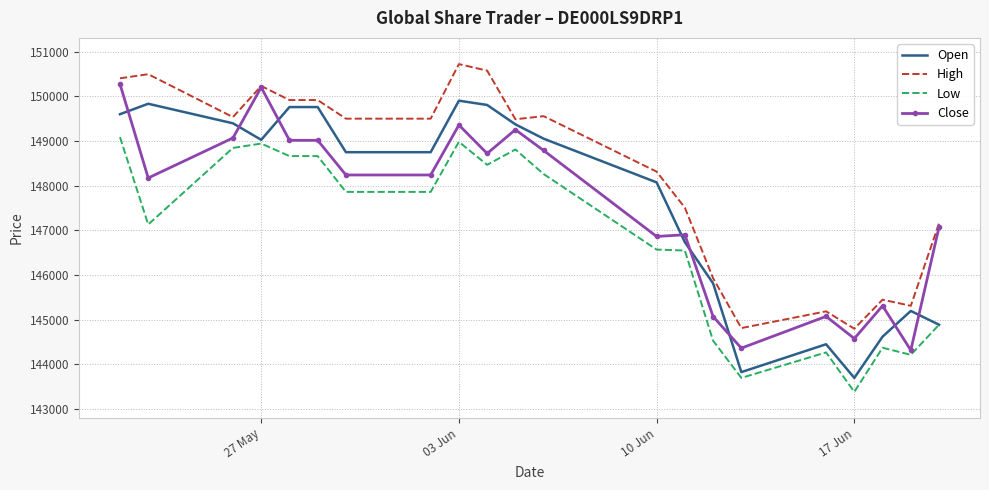

True or false: High and Low cross at least once.

False